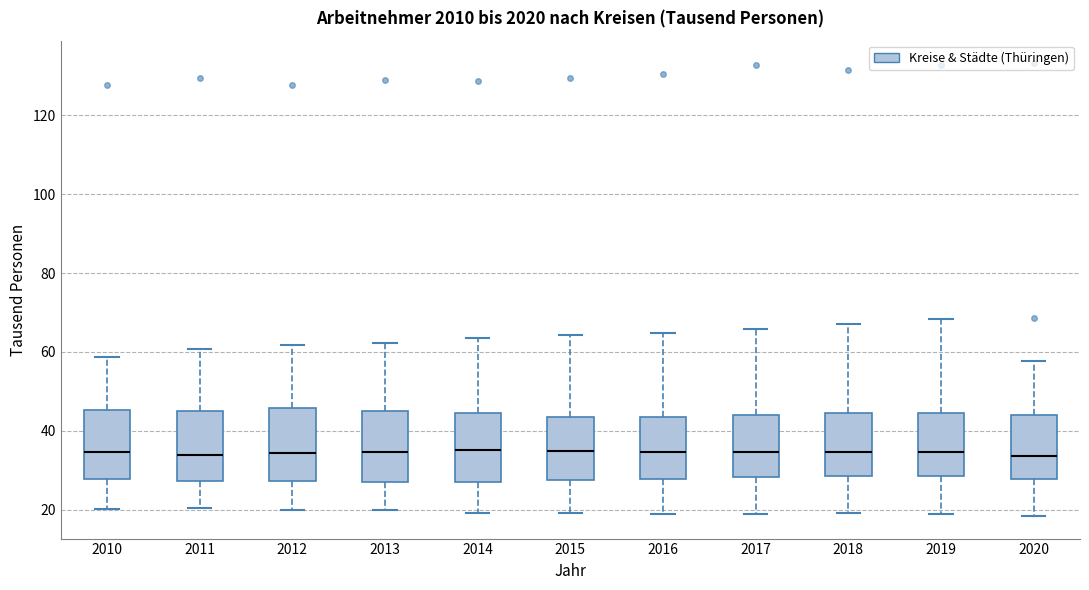

Reading left to right, read every box against the y-axis: the position of its median line, the range the box covers, and the ends of its whiskers. The values are not printed on the chart, so give them approximately, as read against the axis.

2010: median 34, box 28 to 46, whiskers 20 to 58
2011: median 34, box 28 to 46, whiskers 20 to 60
2012: median 34, box 28 to 46, whiskers 20 to 62
2013: median 34, box 26 to 46, whiskers 20 to 62
2014: median 36, box 28 to 44, whiskers 20 to 64
2015: median 34, box 28 to 44, whiskers 20 to 64
2016: median 34, box 28 to 44, whiskers 18 to 64
2017: median 34, box 28 to 44, whiskers 20 to 66
2018: median 34, box 28 to 44, whiskers 20 to 68
2019: median 34, box 28 to 44, whiskers 20 to 68
2020: median 34, box 28 to 44, whiskers 18 to 58